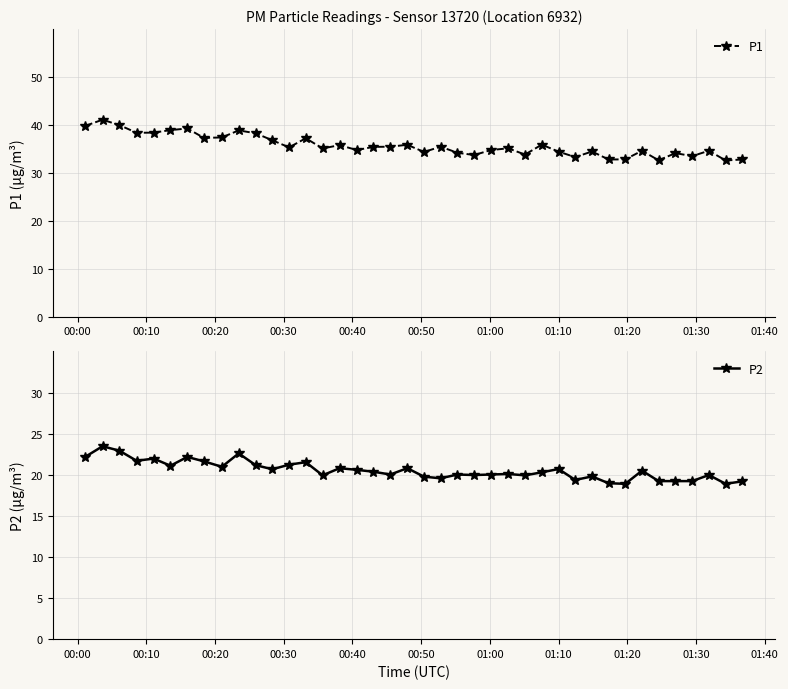

What is the value of the P1 point at the 39th from the left?

32.6